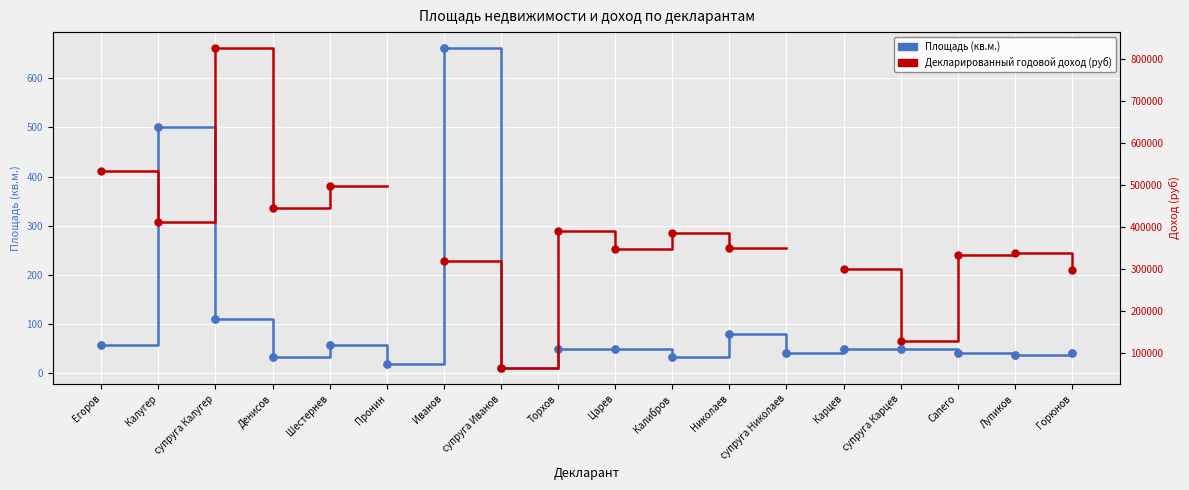

True or false: Площадь (кв.м.) and Декларированный годовой доход (руб) cross at least once.

False